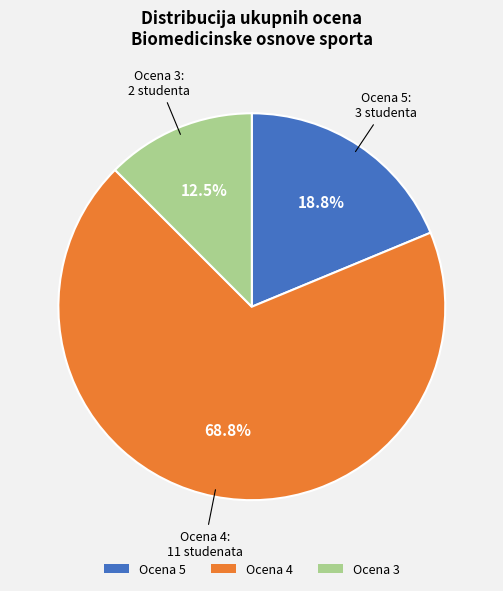

Rank the categories by value from highest to lowest.

Ocena 4, Ocena 5, Ocena 3